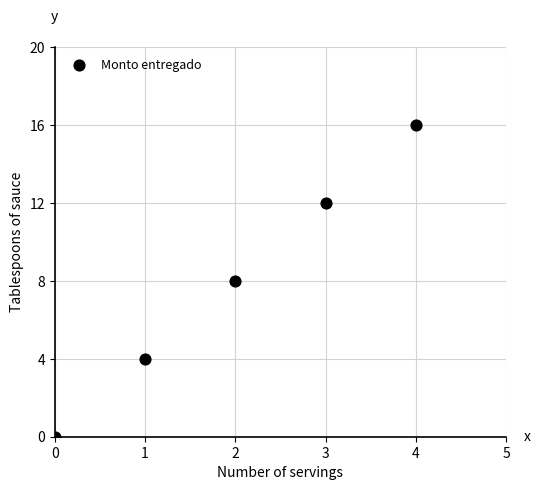

What is the average Y value?

8